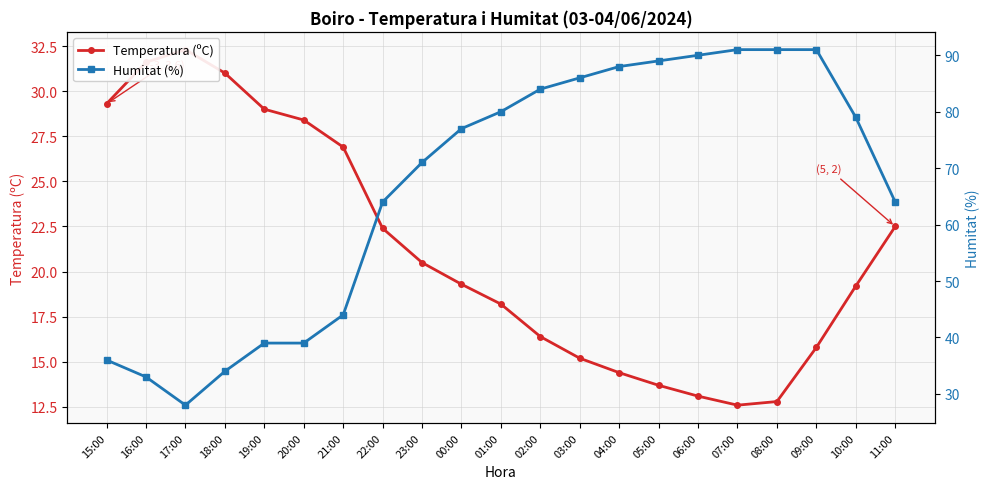

Does the chart have visible grid lines?

Yes